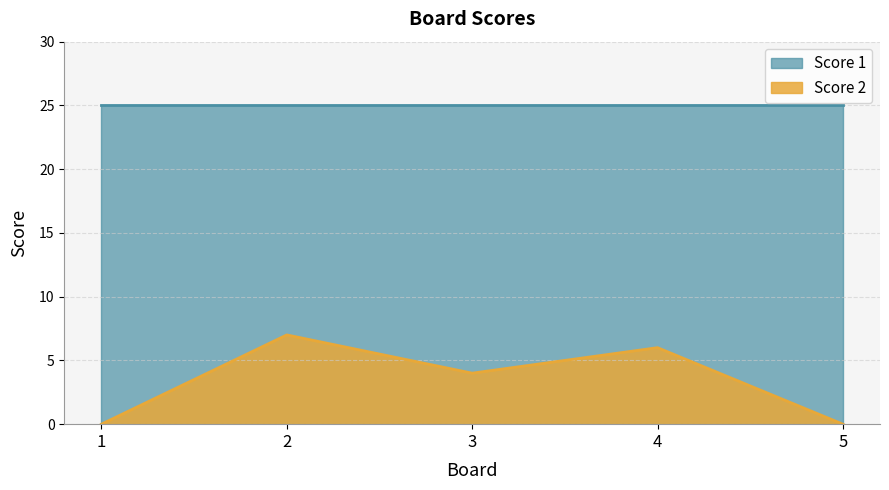

At which category does the data reach its first local peak?

2